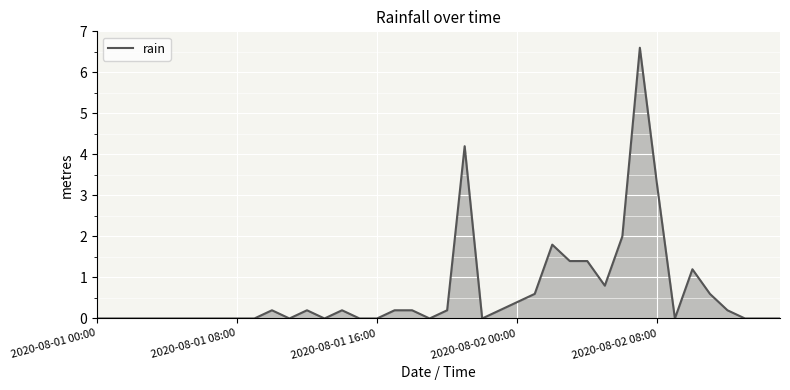

True or false: there are more than 2 points higher than both neighbors.

True